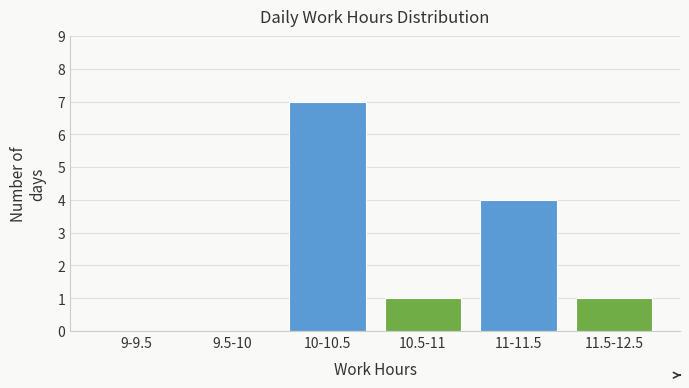

Reading left to right, what are all the values shown in this chart?

9-9.5=0	9.5-10=0	10-10.5=7	10.5-11=1	11-11.5=4	11.5-12.5=1